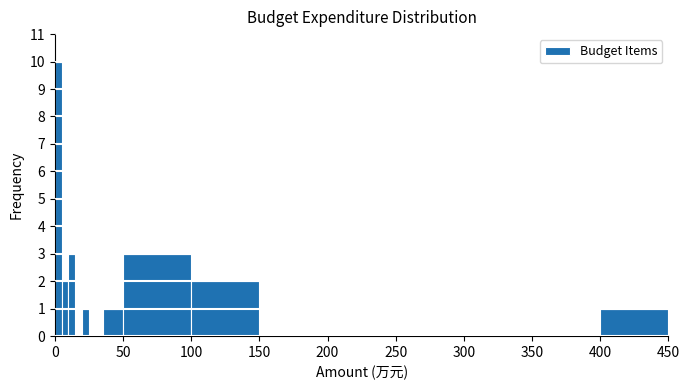

Read against the x-axis, roughly where is the centre of the tallest bar?

5